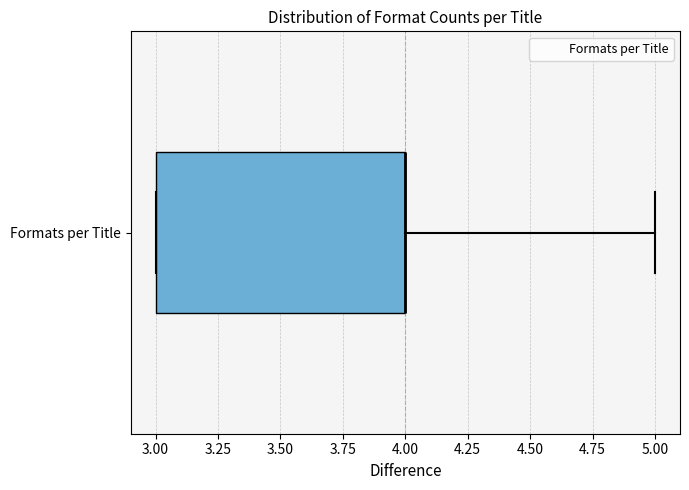

Transcribe this box plot: give where the median line is, the range the box spans, and where the two whiskers end, as read against the x-axis. The values are not printed on the chart, so give them approximately, as read against the axis.

median 4 (drawn on the box's right edge), box 3 to 4, whiskers 3 to 5